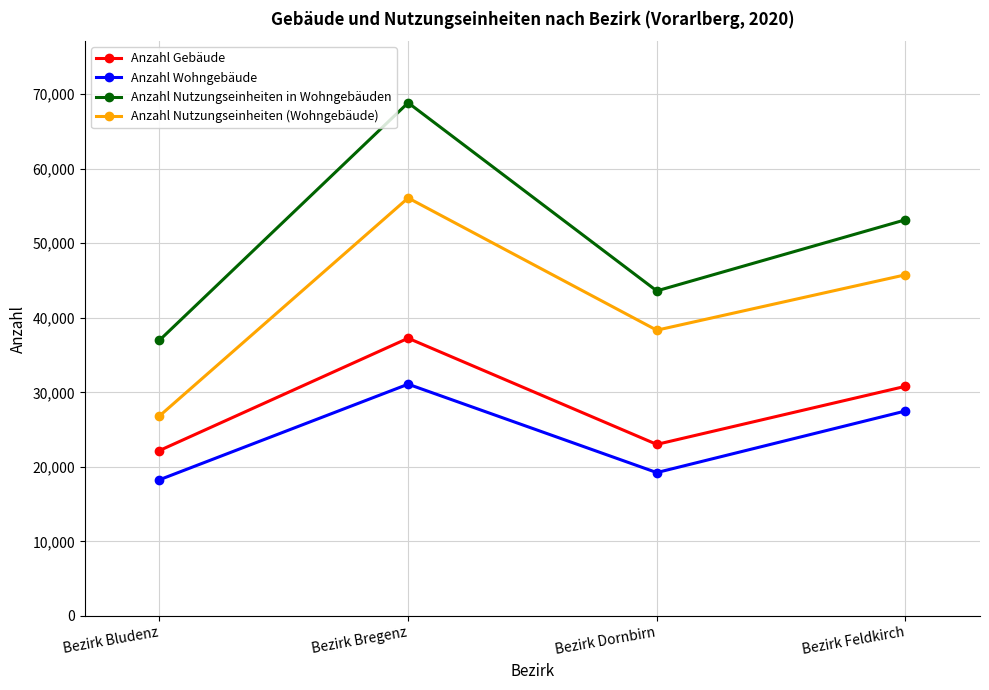

Rank the categories by Anzahl Wohngebäude value from highest to lowest.

Bezirk Bregenz, Bezirk Feldkirch, Bezirk Dornbirn, Bezirk Bludenz